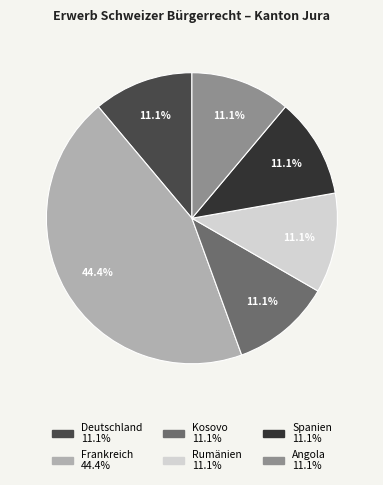

Combined, what portion of the pie is Rumänien and Deutschland?

22.2%